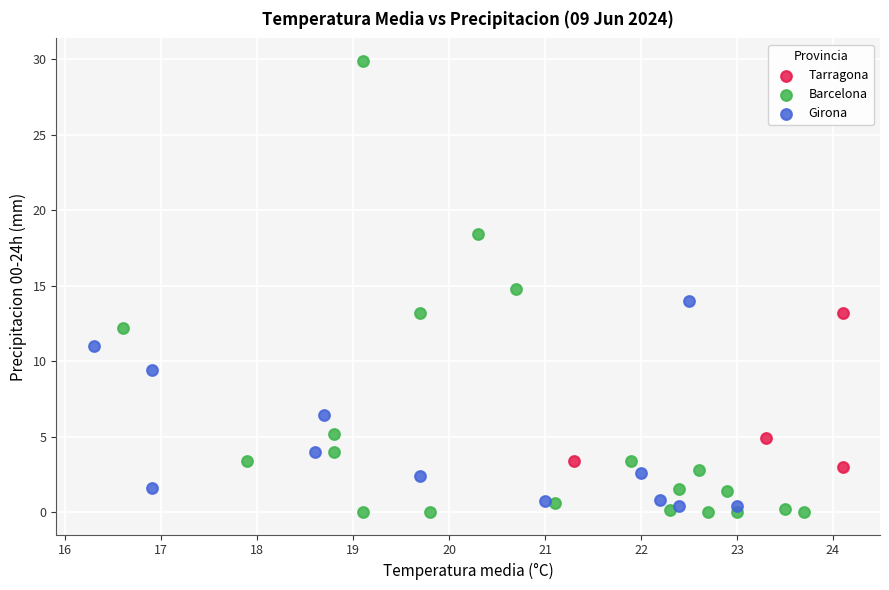

Which series contains the highest Y value?

Barcelona